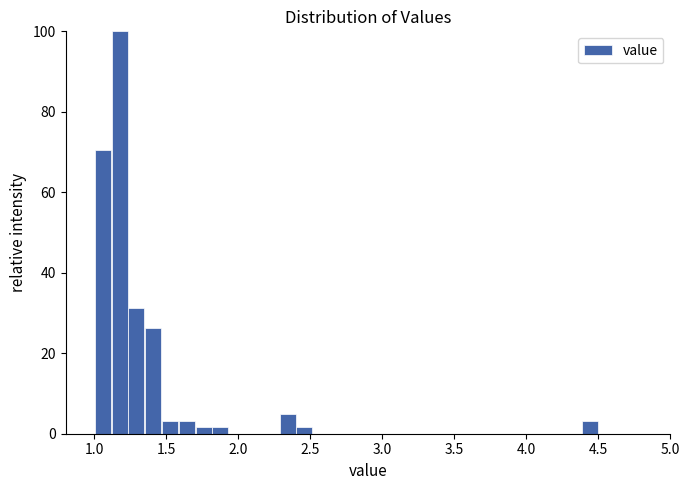

Read against the x-axis, roughly where is the centre of the tallest bar?

1.20